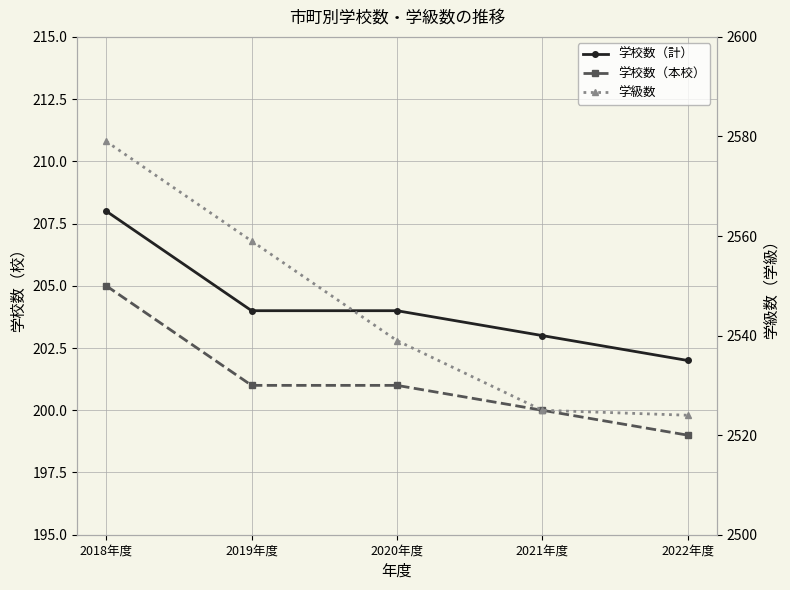

True or false: 学級数 and 学校数（本校） intersect in this chart.

False